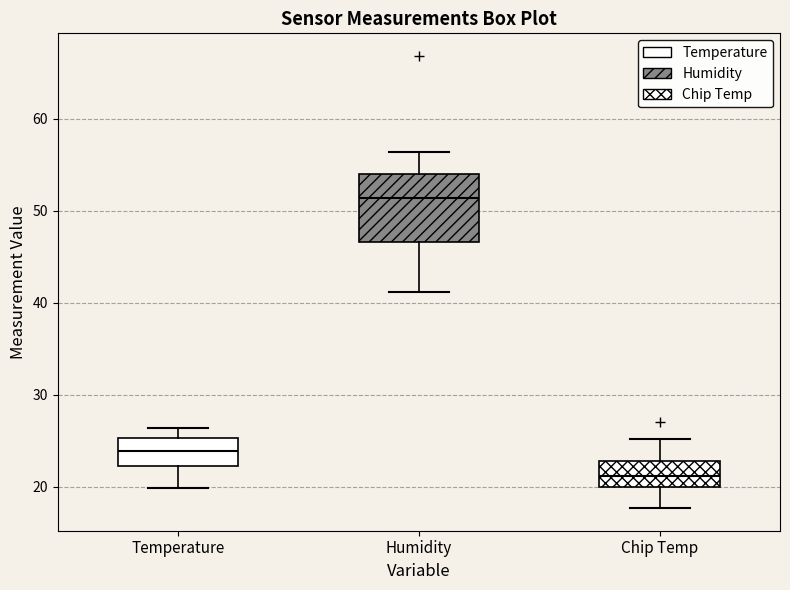

Reading left to right, transcribe this box plot: for each box, give where its median line is, the range the box spans, and where its two whiskers end, as read against the y-axis. The values are not printed on the chart, so give them approximately, as read against the axis.

Temperature: median 24, box 22 to 25, whiskers 20 to 26
Humidity: median 51, box 47 to 54, whiskers 41 to 56
Chip Temp: median 21, box 20 to 23, whiskers 18 to 25